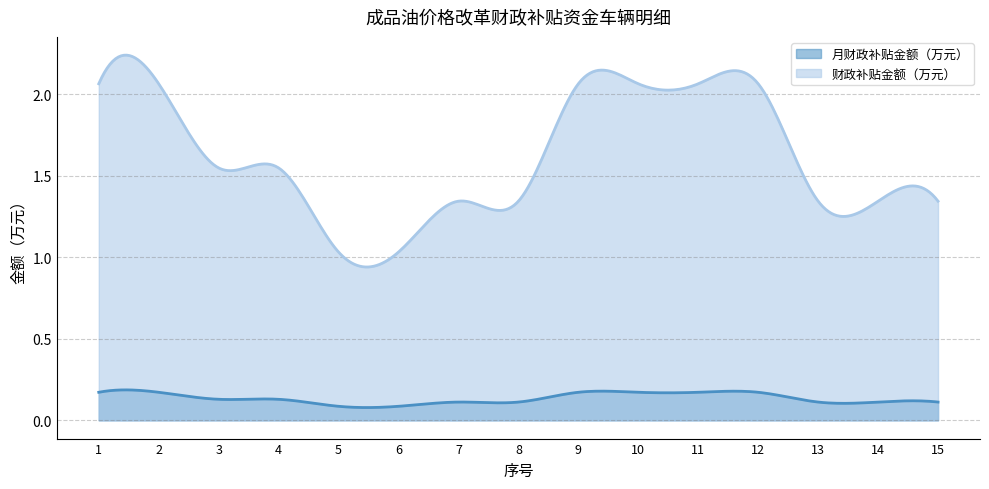

At which label does 月财政补贴金额（万元） reach its peak?

1